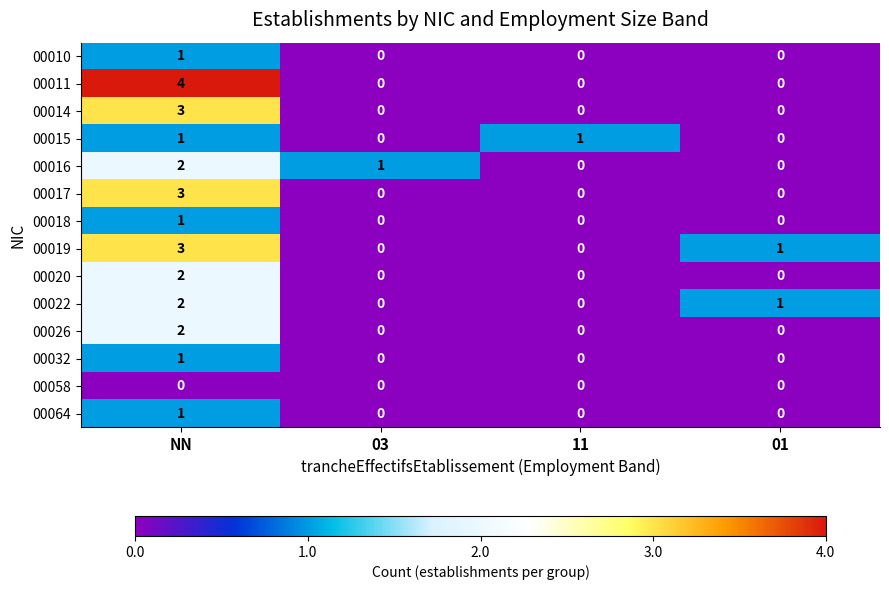

Which category has the highest value in the 00016 series?

NN